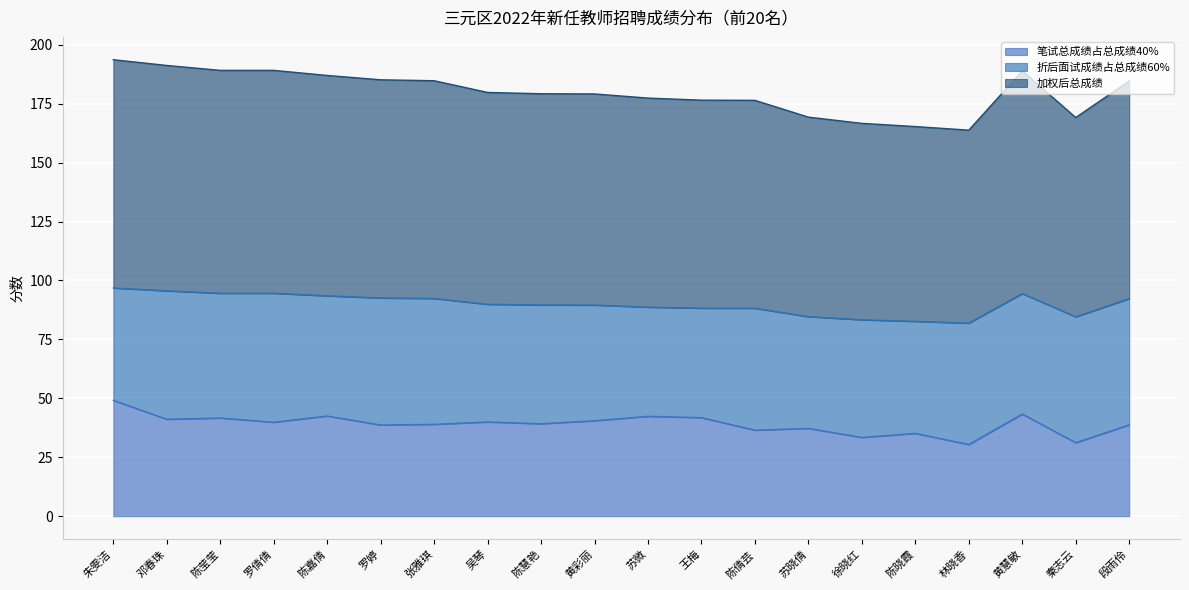

At how many categories does at least one series exceed 77?

20